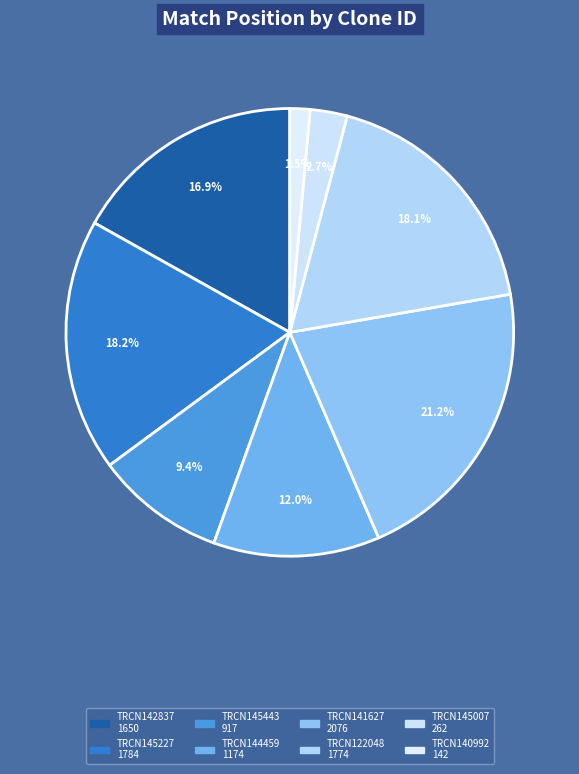

How many segments does this pie chart have?

8